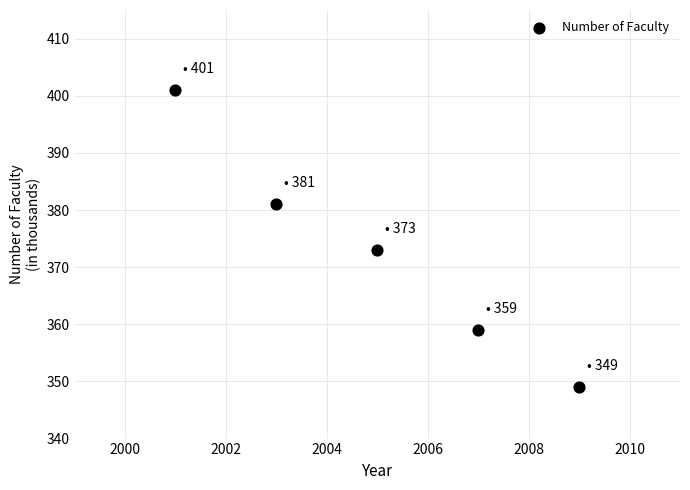

What Y value in the scatter plot is closest to 375?

373